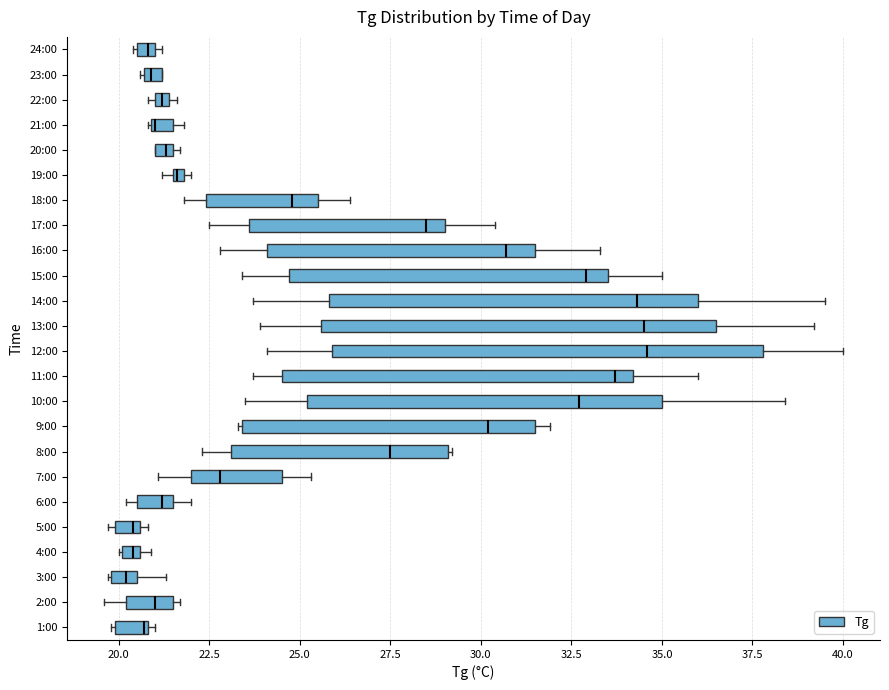

Where does the right whisker of the box for 17:00 end on the x-axis? The values are not printed on the chart, so give them approximately, as read against the axis.

30.5